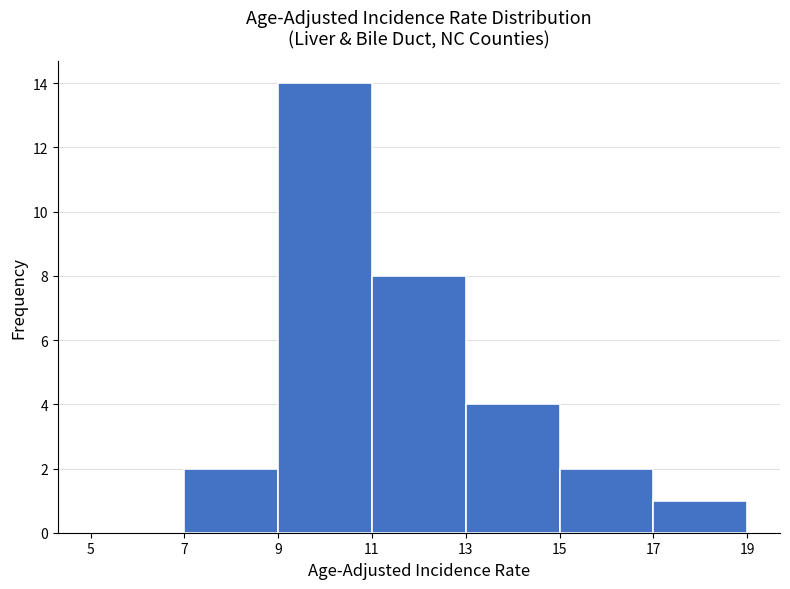

Reading left to right, transcribe this chart: for each bar, give the range it covers on the x-axis and its height. The values are not printed on the chart, so give them approximately, as read against the axis.

5 to 7: 0
7 to 9: 2
9 to 11: 14
11 to 13: 8
13 to 15: 4
15 to 17: 2
17 to 19: 1